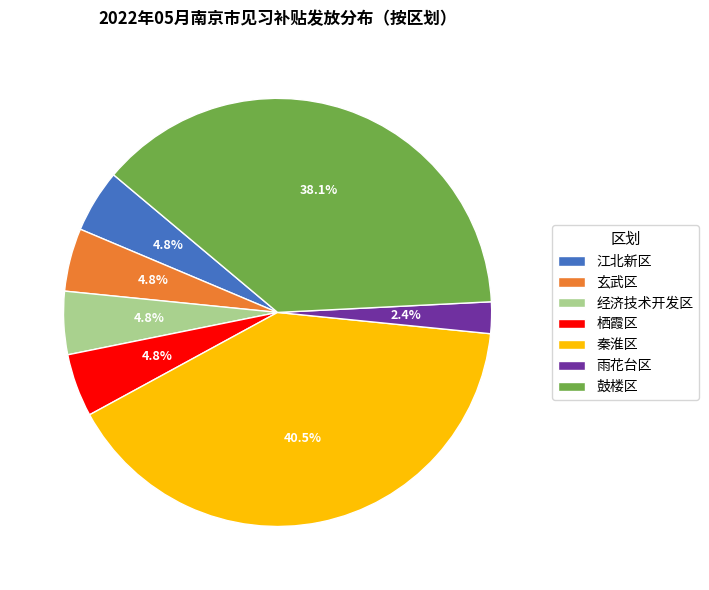

Combined, do 玄武区 and 秦淮区 account for over 50%?

No